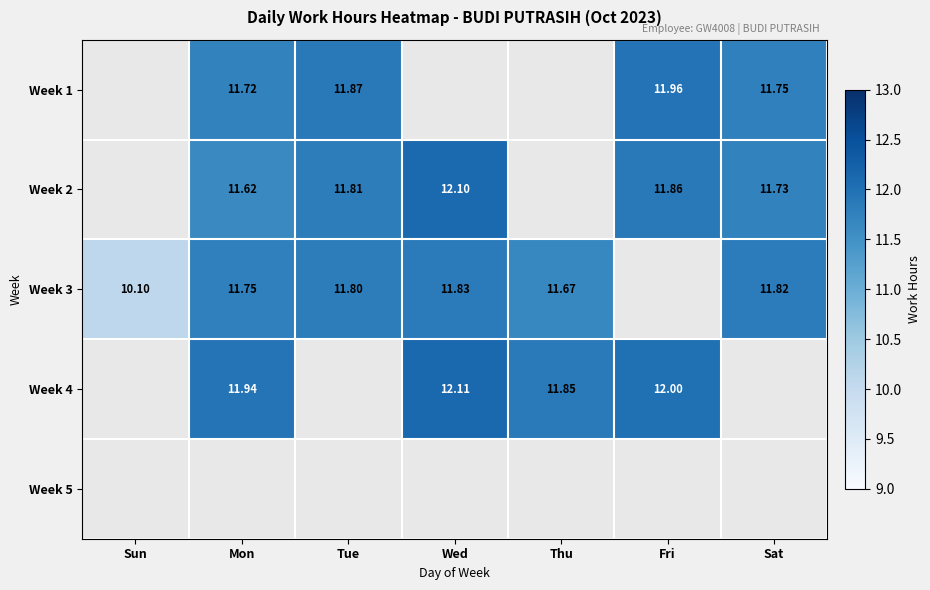

How many data points in Week 1 are above 11?

4